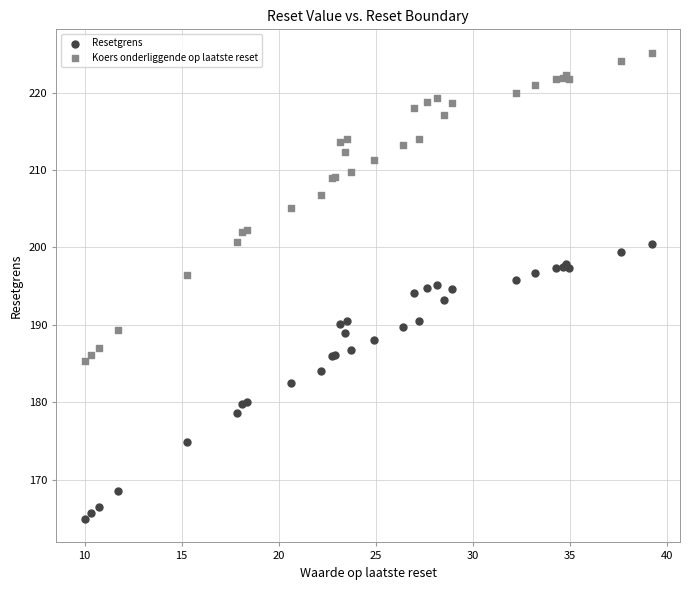

What are all the series names shown in the legend?

Resetgrens, Koers onderliggende op laatste reset